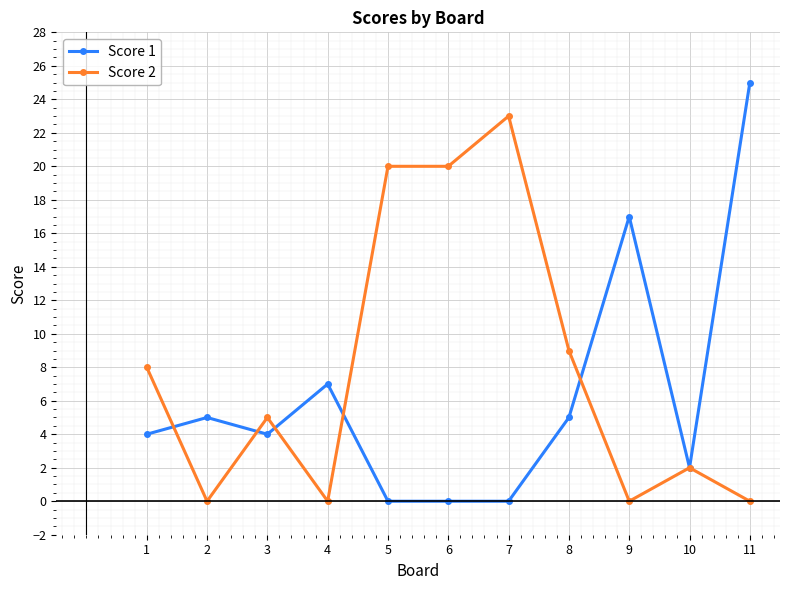

Between 5 and 9, which series saw the biggest shift?

Score 2